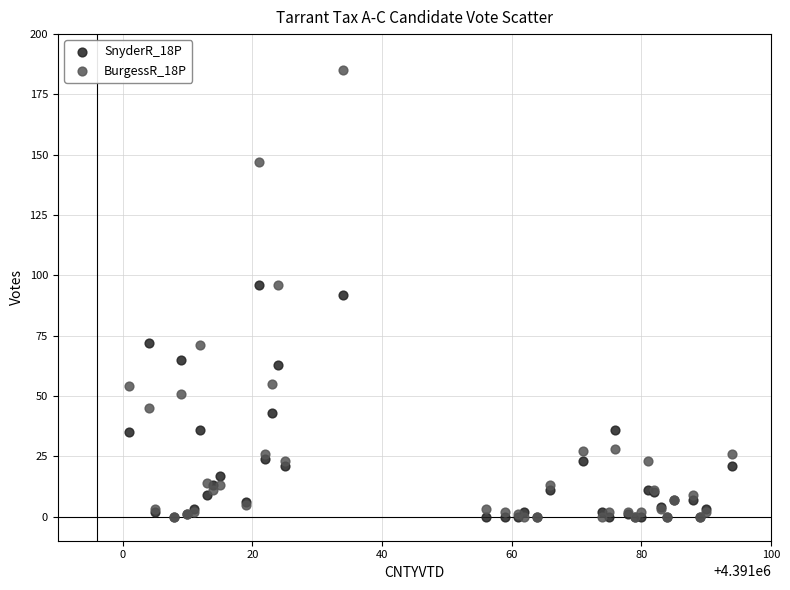

What are all the series names shown in the legend?

SnyderR_18P, BurgessR_18P